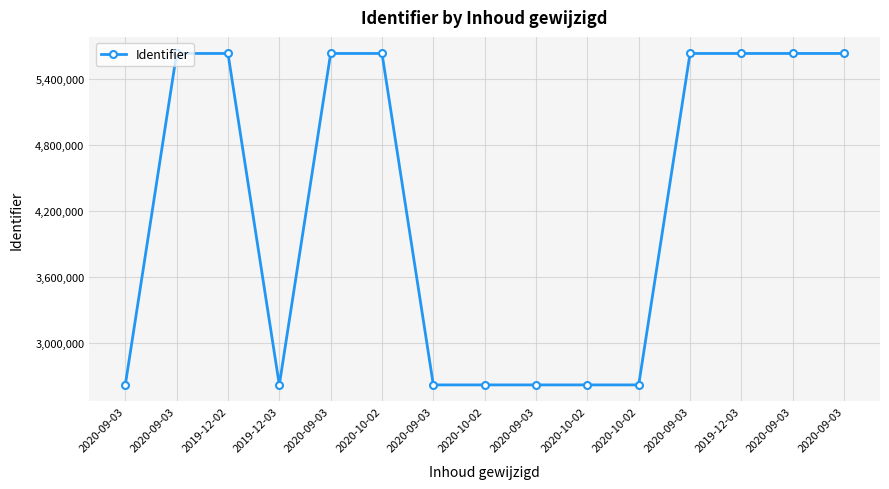

List the labels in order of value, largest first.

2020-09-03, 2020-09-03, 2019-12-03, 2020-09-03, 2020-10-02, 2020-09-03, 2019-12-02, 2020-09-03, 2020-10-02, 2020-10-02, 2020-09-03, 2020-10-02, 2020-09-03, 2019-12-03, 2020-09-03